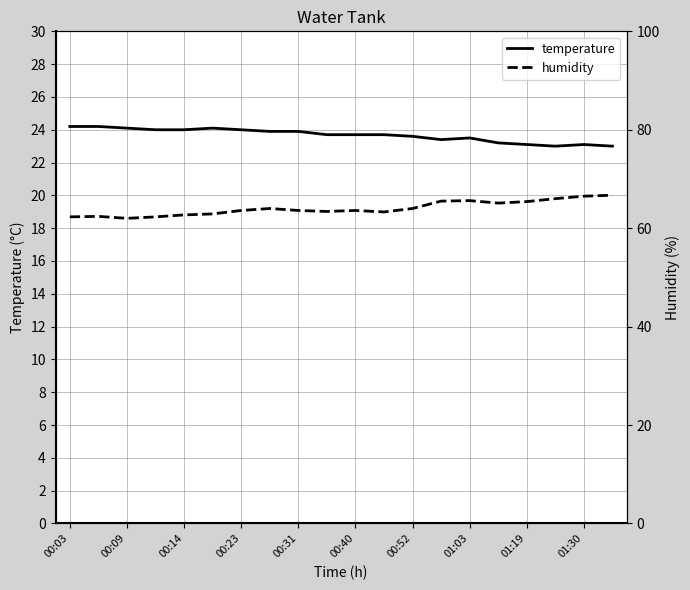

What is the difference between the maximum and minimum values in the humidity series?

4.7